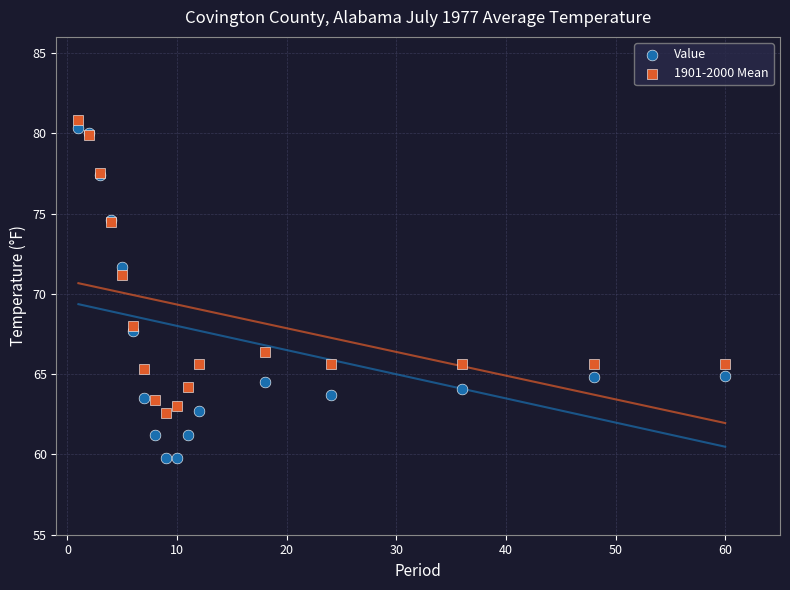

Across all series, what Y value is closest to 70?

71.2